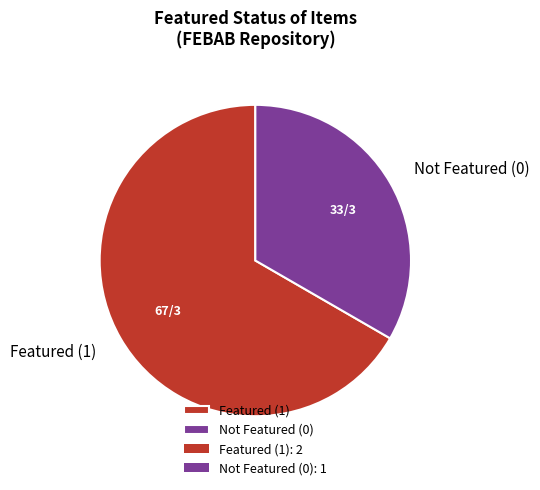

Between Not Featured (0) and Featured (1), which is larger?

Featured (1)